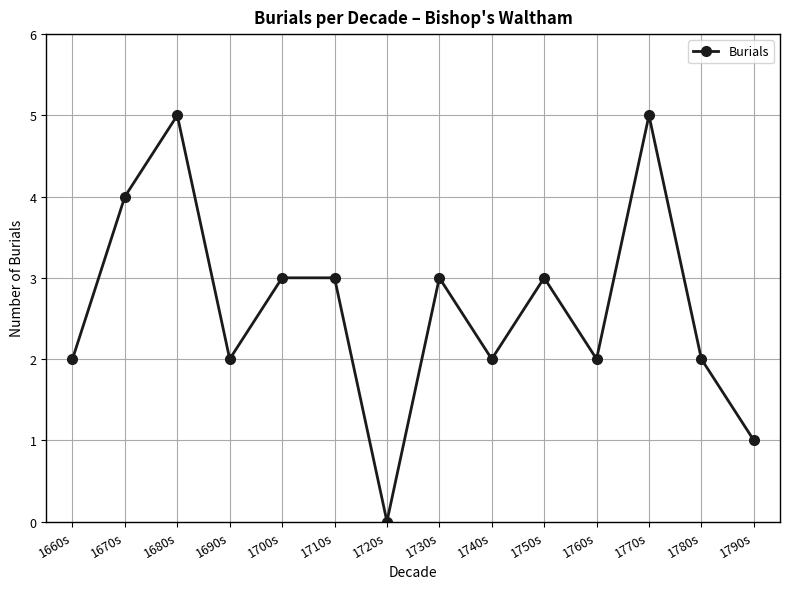

Count the values in the range 2 to 3.

9